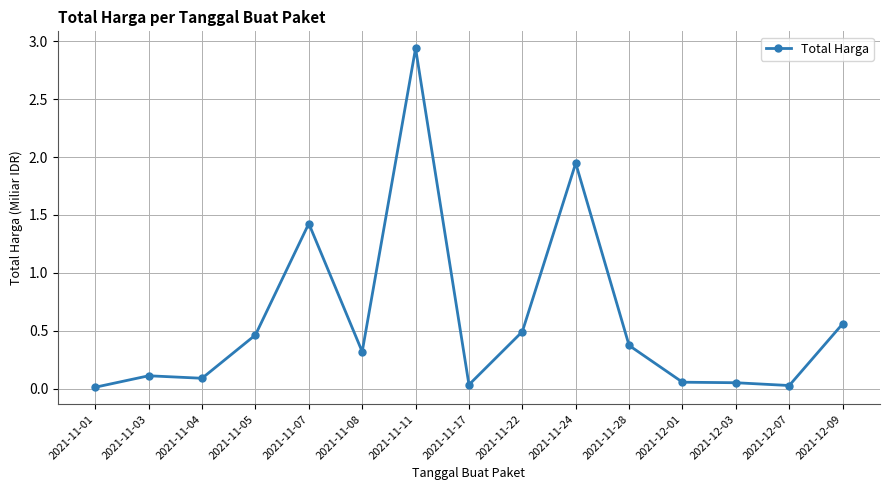

What is the change in value from 2021-11-04 to 2021-11-08?

+0.2